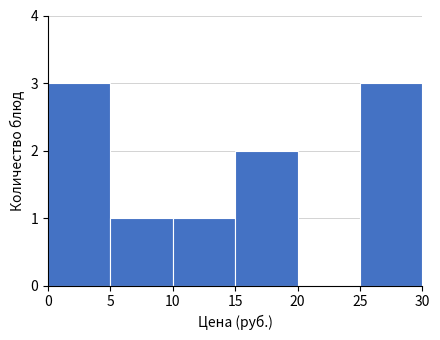

Reading left to right, list every bar in this chart as the range it spans on the x-axis followed by its height. The values are not printed on the chart, so give them approximately, as read against the axis.

0 to 5: 3
5 to 10: 1
10 to 15: 1
15 to 20: 2
20 to 25: 0
25 to 30: 3